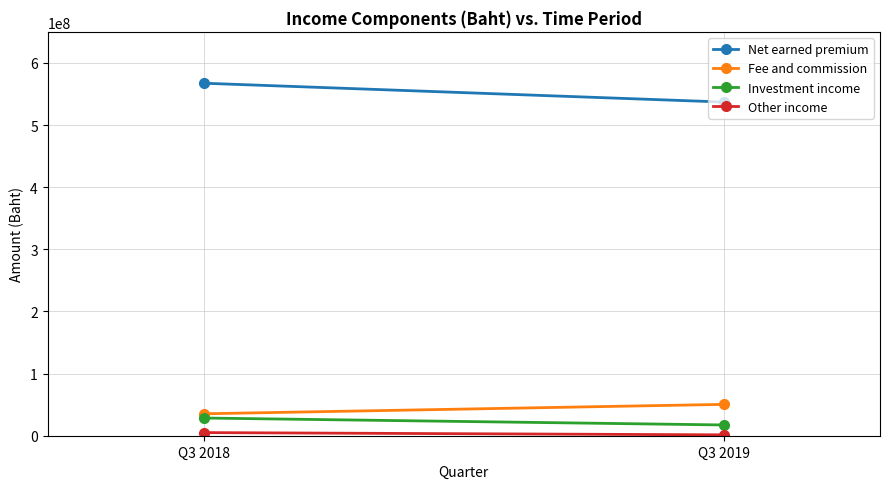

True or false: Other income has a value of 878552 at Q3 2019.

False